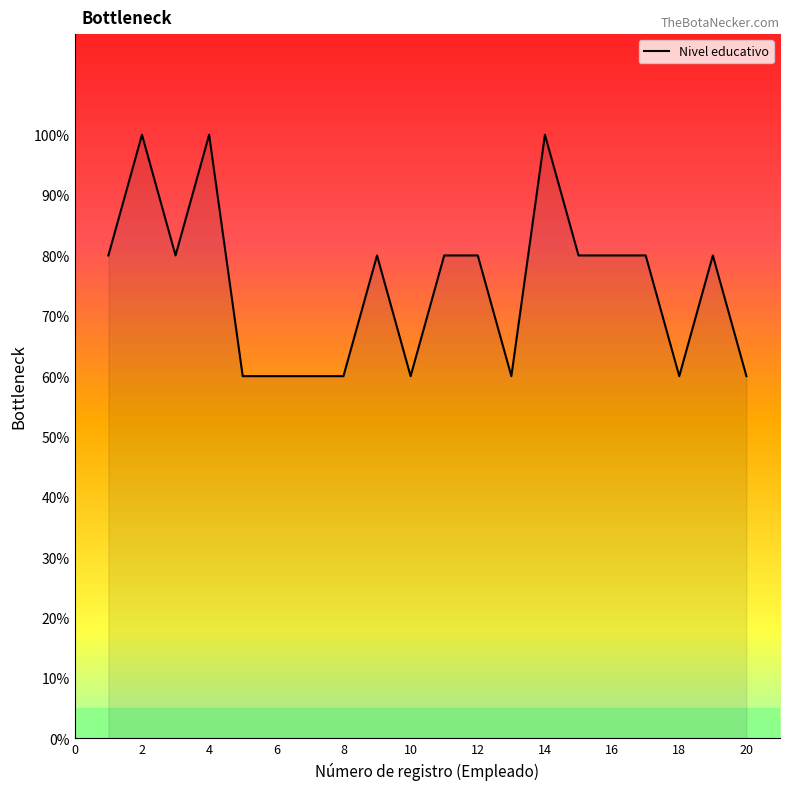

Which category has the lowest value across all series?

8